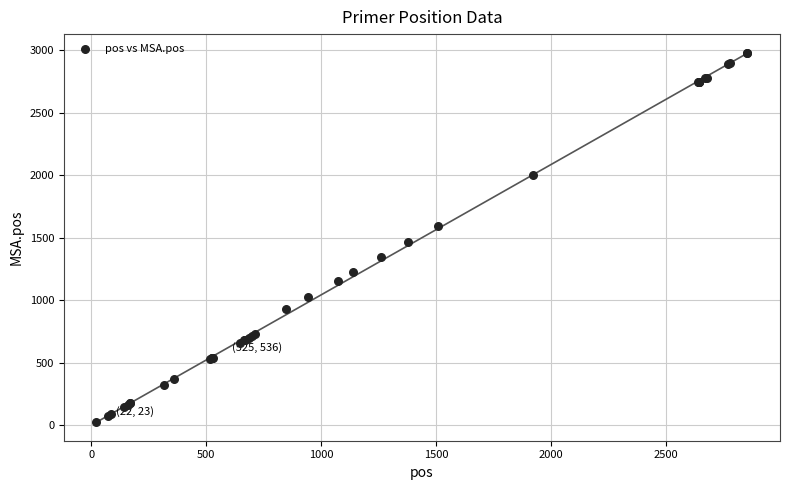

What Y value in the scatter plot is closest to 1502?

1462